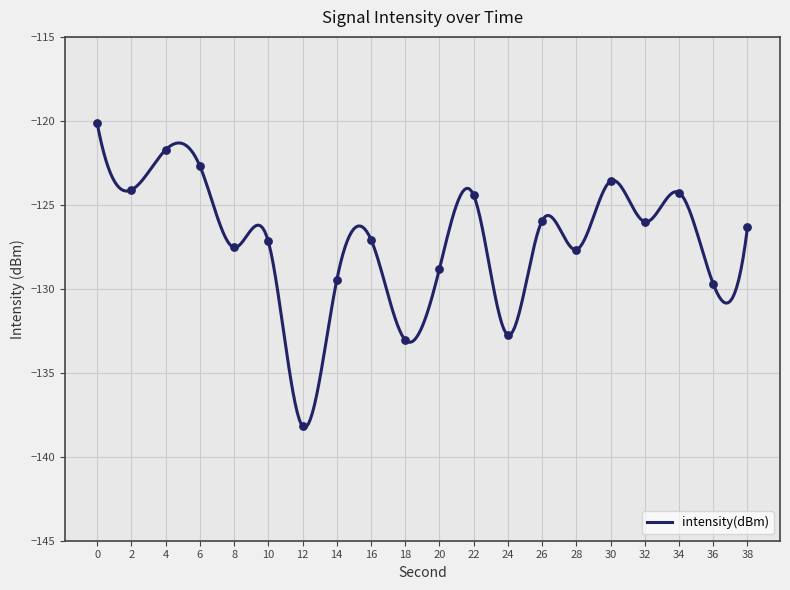

What is the change in value from 4 to 18?

-11.3